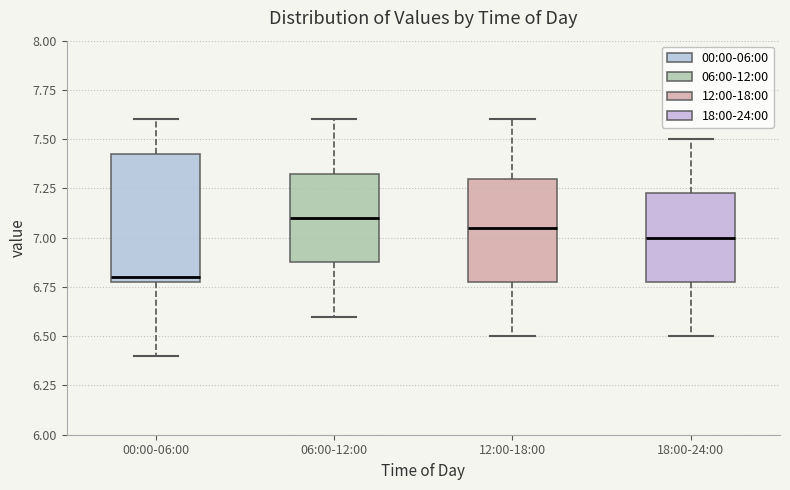

Reading left to right, transcribe this box plot: for each box, give where its median line is, the range the box spans, and where its two whiskers end, as read against the y-axis. The values are not printed on the chart, so give them approximately, as read against the axis.

00:00-06:00: median 6.80 (just above the box's lower edge), box 6.80 to 7.45, whiskers 6.40 to 7.60
06:00-12:00: median 7.10, box 6.90 to 7.35, whiskers 6.60 to 7.60
12:00-18:00: median 7.05, box 6.80 to 7.30, whiskers 6.50 to 7.60
18:00-24:00: median 7.00, box 6.80 to 7.25, whiskers 6.50 to 7.50